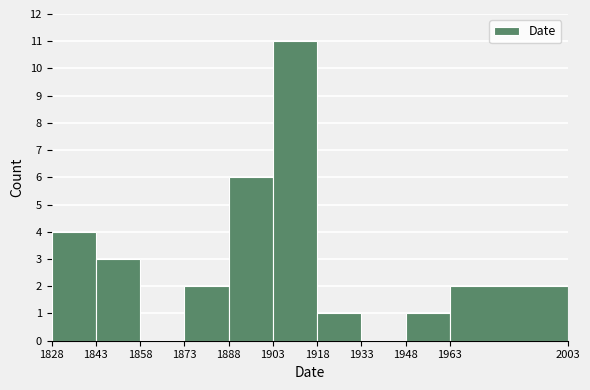

Reading left to right, transcribe this chart: for each bar, give the range it covers on the x-axis and its height. The values are not printed on the chart, so give them approximately, as read against the axis.

1828 to 1843: 4
1843 to 1858: 3
1858 to 1873: 0
1873 to 1888: 2
1888 to 1903: 6
1903 to 1918: 11
1918 to 1933: 1
1933 to 1948: 0
1948 to 1963: 1
1963 to 2003: 2